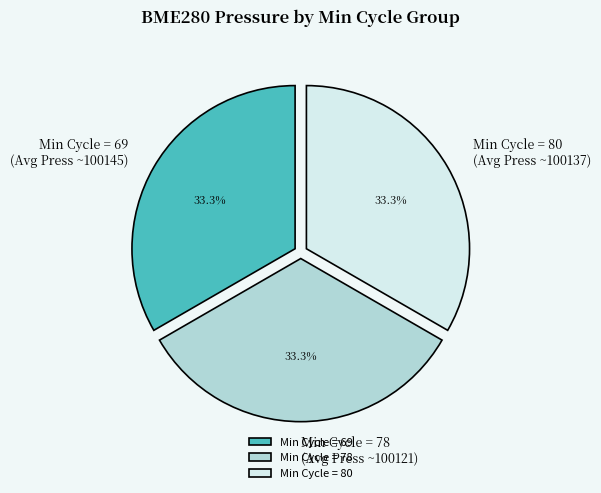

To the nearest percent, what is the average slice percentage?

33%